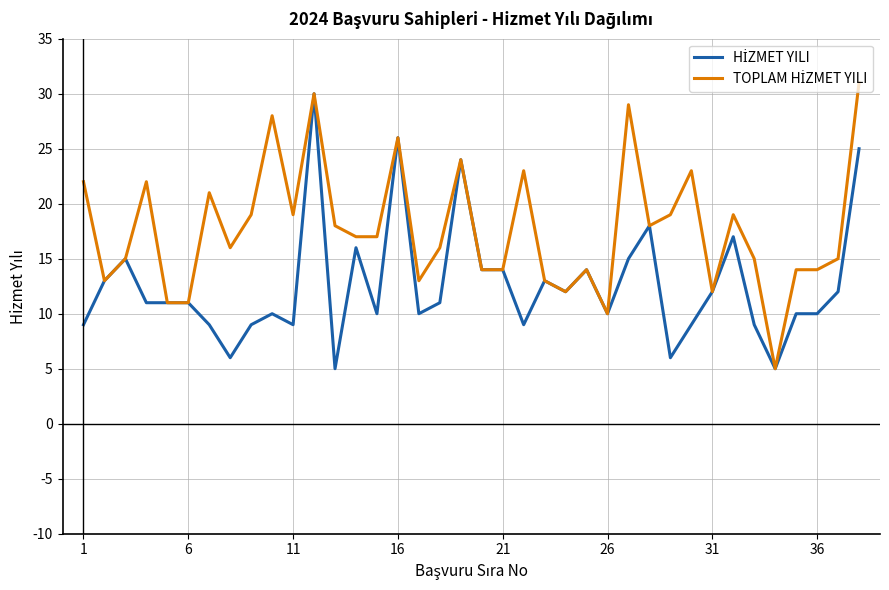

What is the smallest value displayed?

5